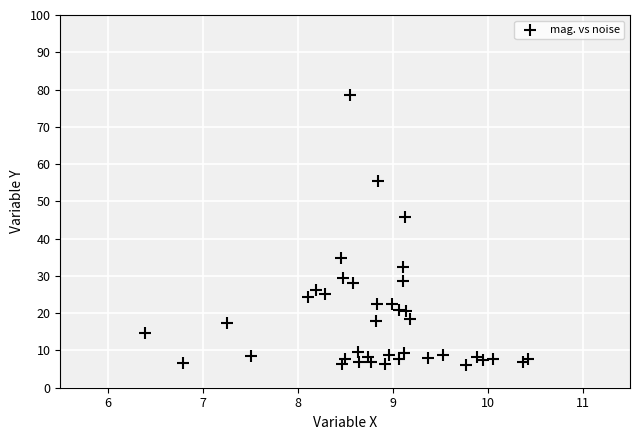

What Y value in the scatter plot is closest to 42?

45.8